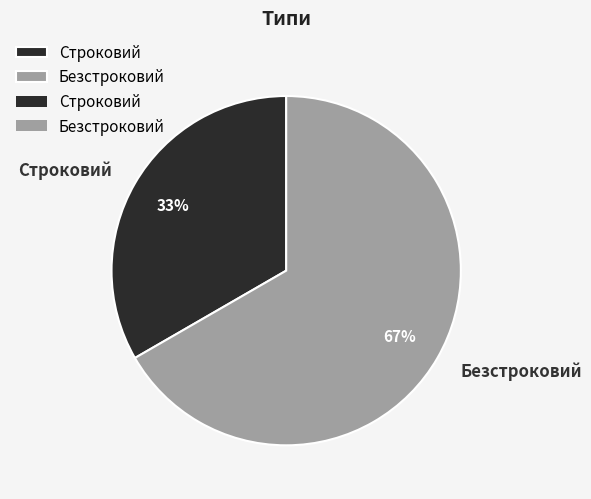

True or false: Безстроковий accounts for 67% of the total.

True